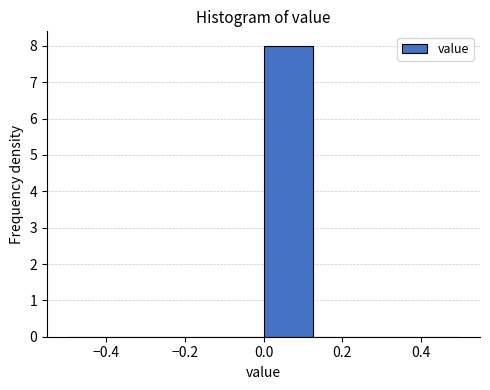

Reading left to right, list every bar in this chart as the range it spans on the x-axis followed by its height. Neither the bar edges nor the heights are printed on the chart, so give them approximately, as read against the axes.

-0.500 to -0.375: 0
-0.375 to -0.250: 0
-0.250 to -0.125: 0
-0.125 to 0.000: 0
0.000 to 0.125: 8
0.125 to 0.250: 0
0.250 to 0.375: 0
0.375 to 0.500: 0